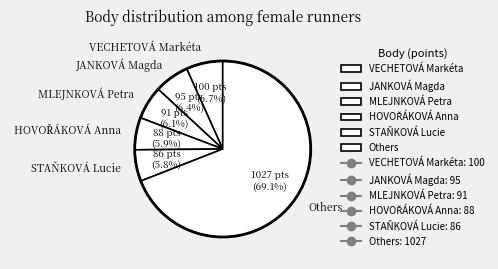

What is the largest slice in the pie chart?

Others